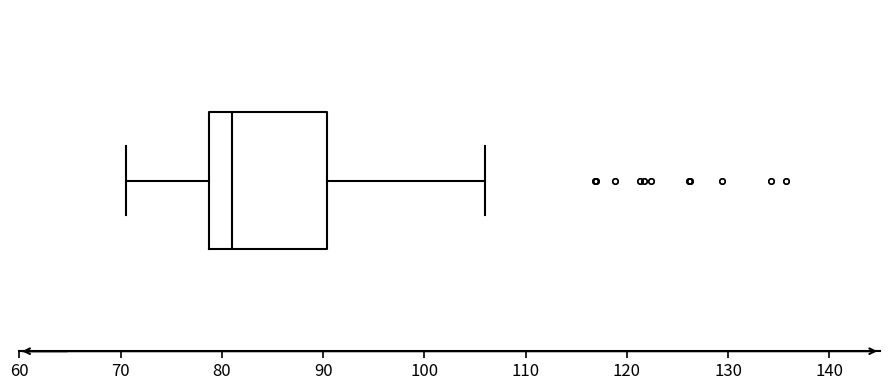

Transcribe this box plot: give where the median line is, the range the box spans, and where the two whiskers end, as read against the x-axis. The values are not printed on the chart, so give them approximately, as read against the axis.

median 81, box 79 to 90, whiskers 71 to 106